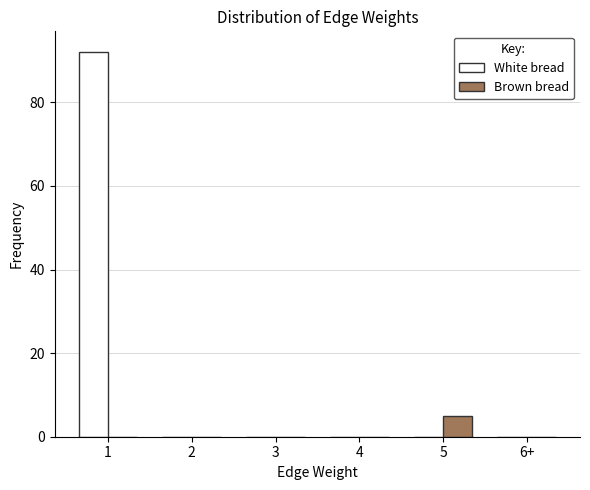

Reading left to right, extract all data points from this chart.

White bread: 1=92	2=0	3=0	4=0	5=0	6+=0
Brown bread: 1=0	2=0	3=0	4=0	5=5	6+=0